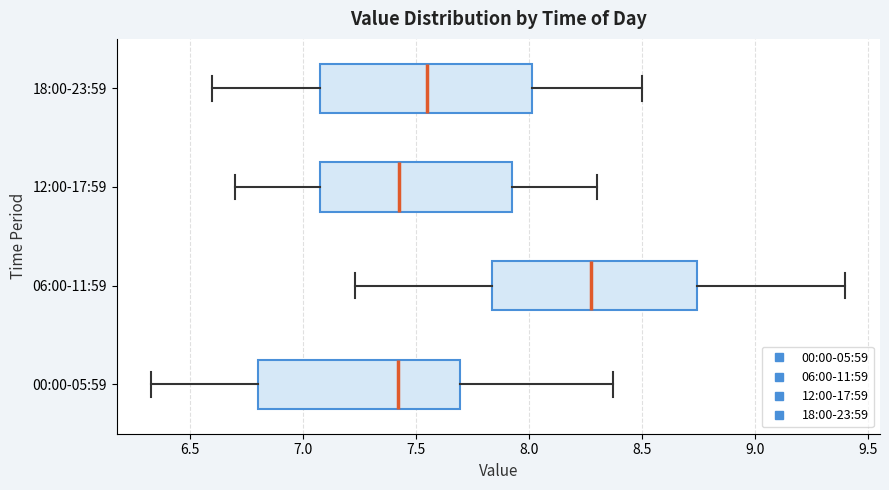

Which box's median line is the furthest to the right?

06:00-11:59